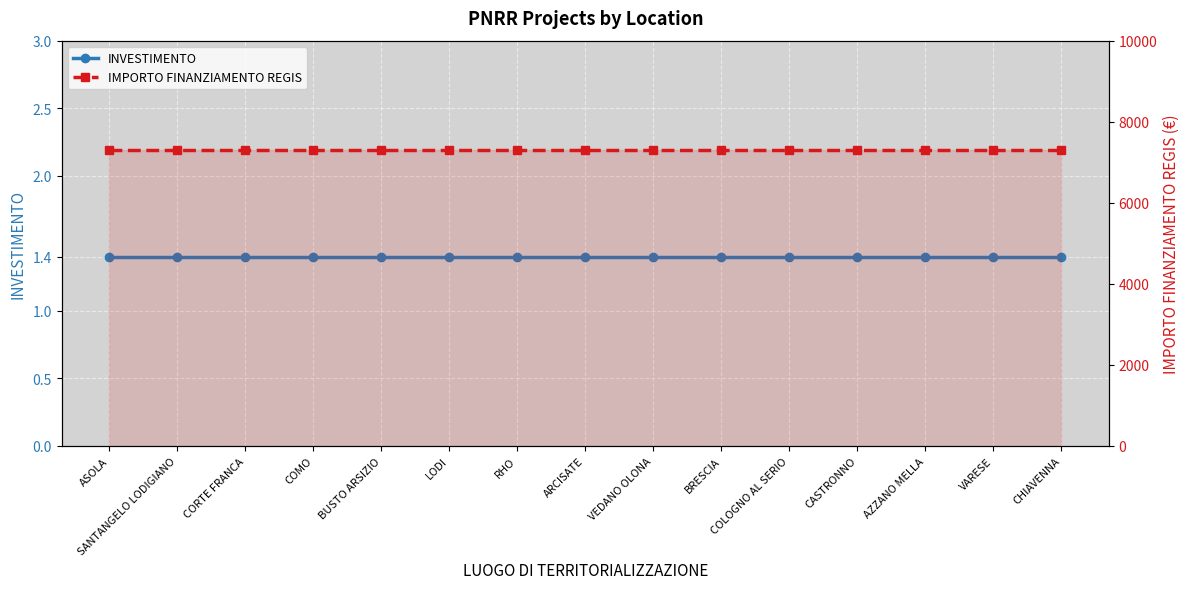

Is it true that INVESTIMENTO equals 0.9 at AZZANO MELLA?

False